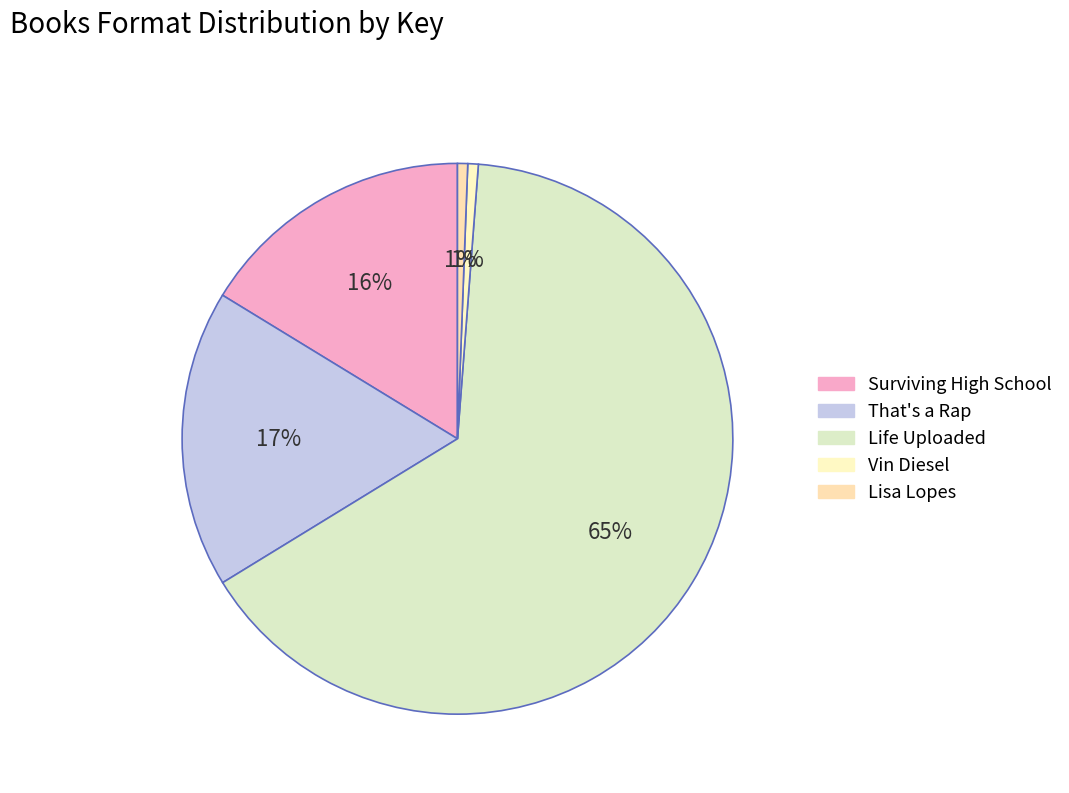

Is it true that Surviving High School is 16% of the pie?

True